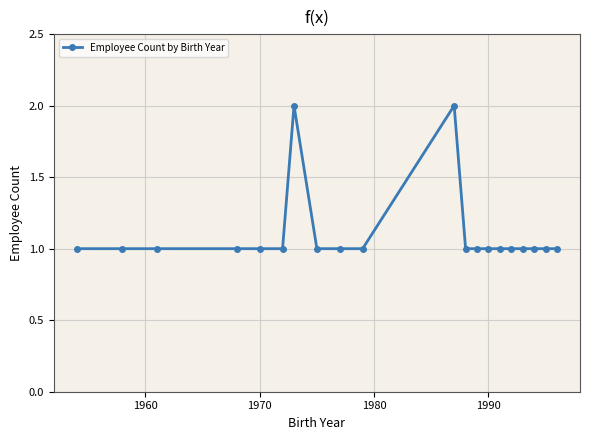

What is the average value?

1